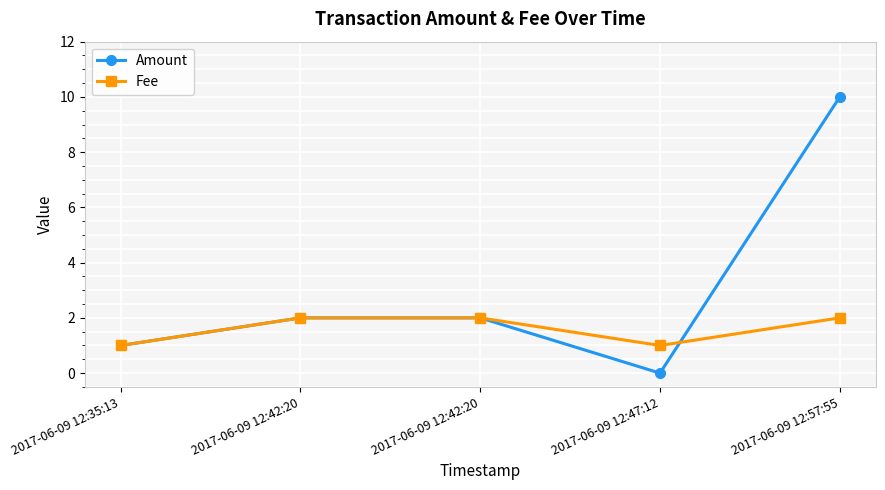

True or false: Amount and Fee cross at least once.

True